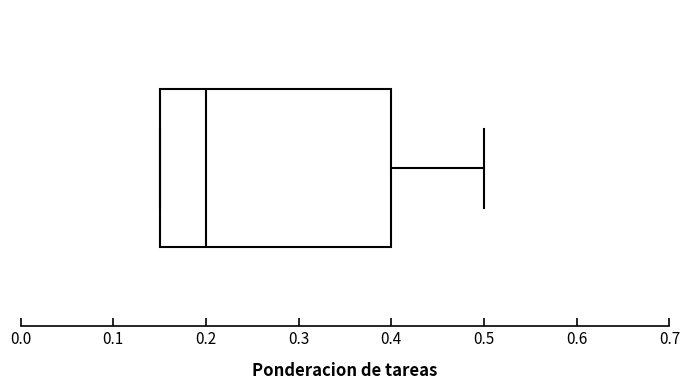

Read this box plot against the x-axis: the position of the median line, the range covered by the box, and the ends of both whiskers. The values are not printed on the chart, so give them approximately, as read against the axis.

median 0.20, box 0.15 to 0.40, whiskers 0.15 to 0.50